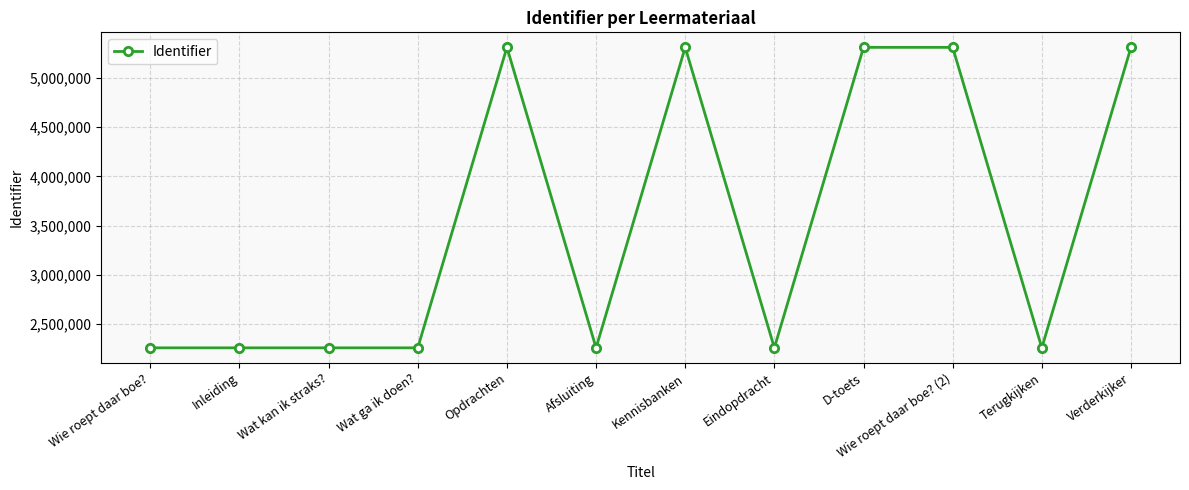

What is the minimum value shown in the chart?

2259294